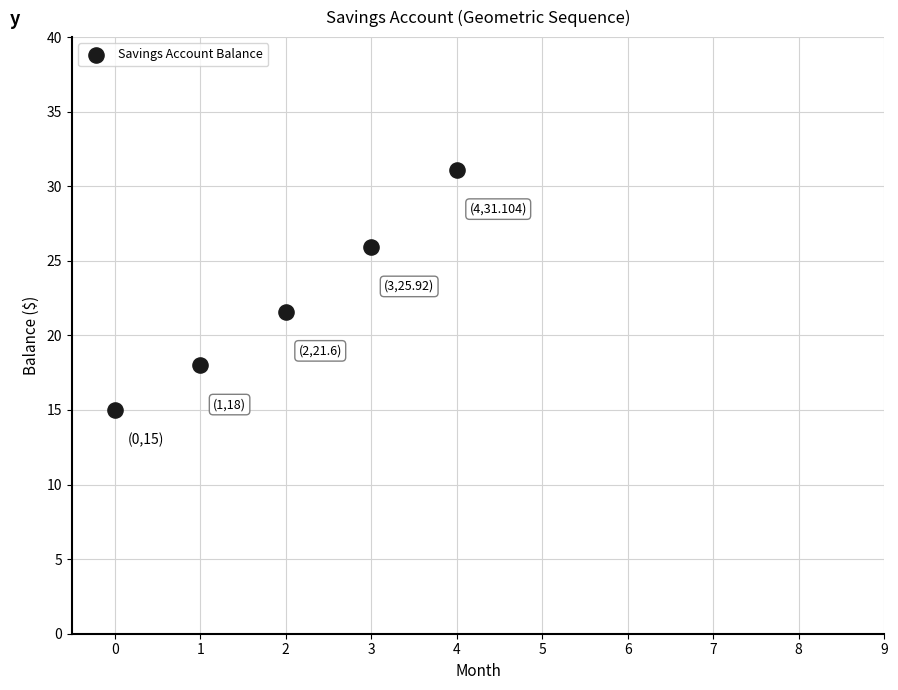

What Y value in the scatter plot is closest to 23?

21.6